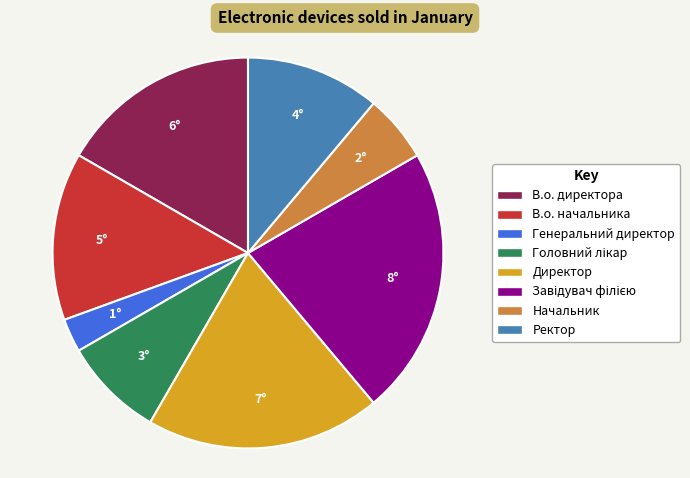

Is there a majority slice in this chart?

No